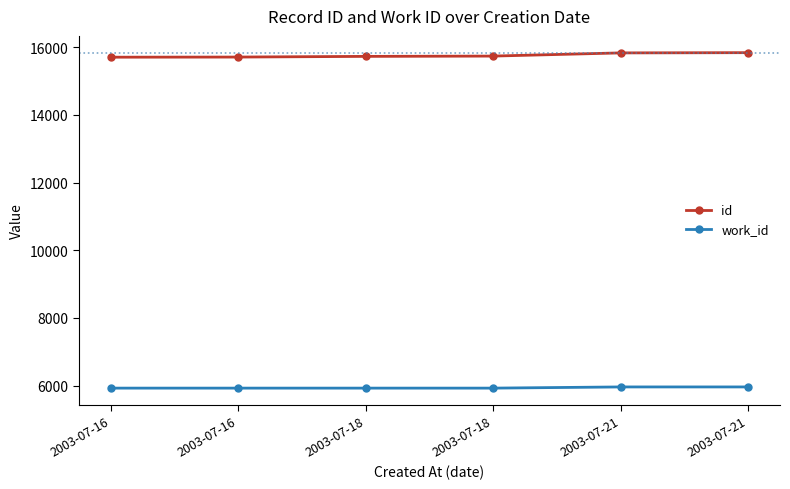

What is the difference between the maximum and minimum values in the id series?

134